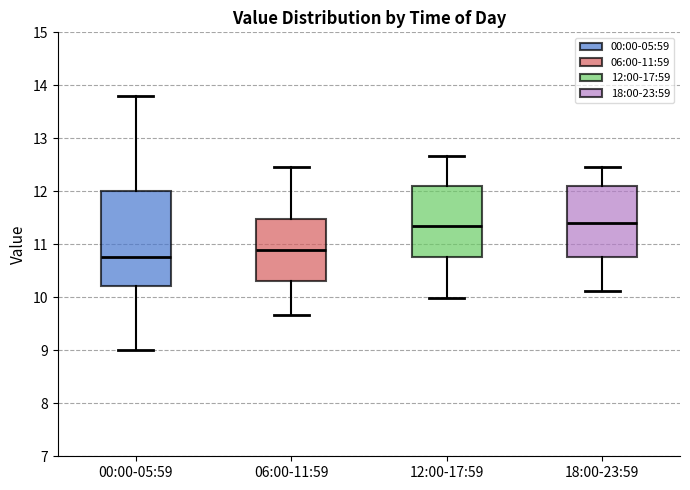

Where does the upper whisker of the box for 18:00-23:59 end on the y-axis? The values are not printed on the chart, so give them approximately, as read against the axis.

12.5